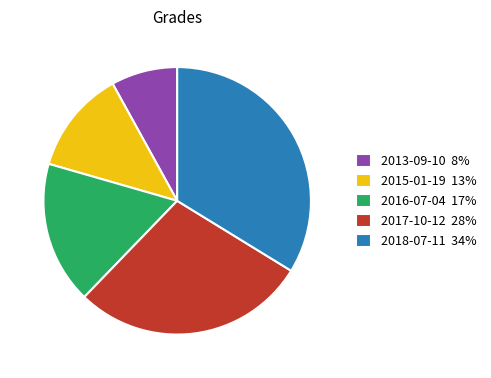

Which slice is the smallest?

2013-09-10 8%